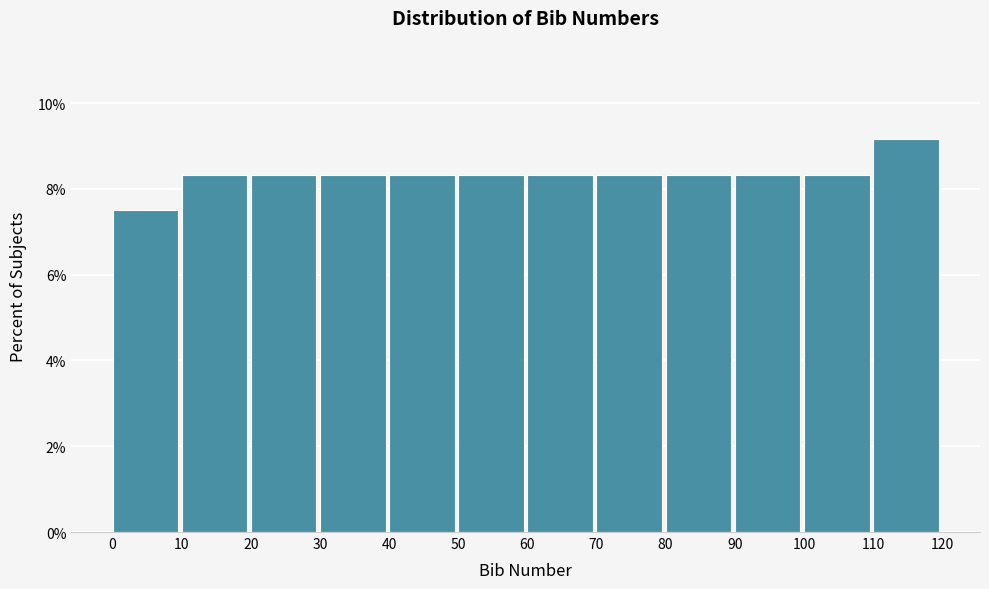

Reading left to right, list every bar in this chart as the range it spans on the x-axis followed by its height. The values are not printed on the chart, so give them approximately, as read against the axis.

0 to 10: 7.6
10 to 20: 8.4
20 to 30: 8.4
30 to 40: 8.4
40 to 50: 8.4
50 to 60: 8.4
60 to 70: 8.4
70 to 80: 8.4
80 to 90: 8.4
90 to 100: 8.4
100 to 110: 8.4
110 to 120: 9.2